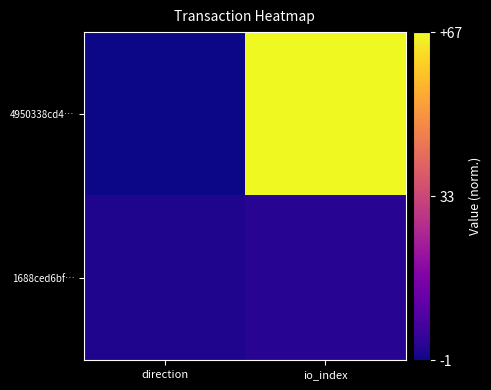

Between direction and io_index, which series saw the biggest shift?

4950338cd4…